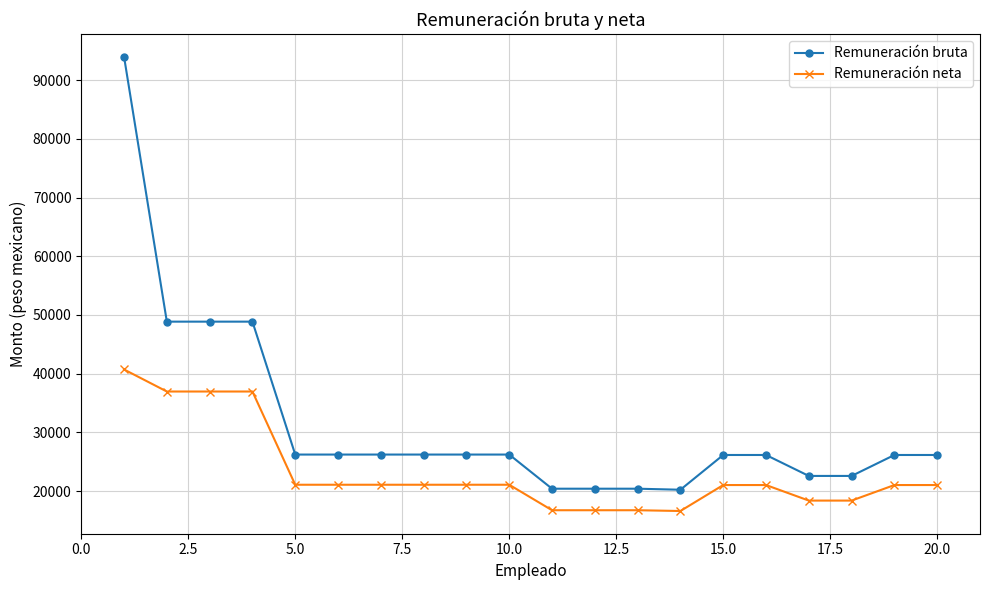

What is the value of the Remuneración neta point at the 14th from the left?

16616.4